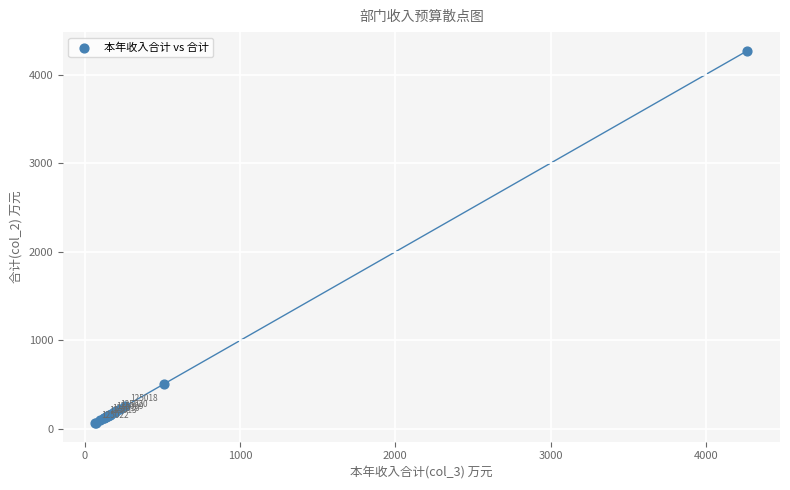

What Y value in the scatter plot is closest to 2168?

511.9